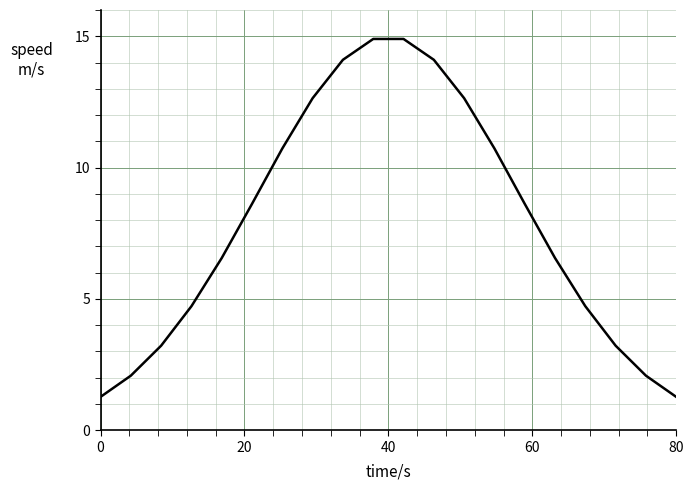

What is the greatest value displayed?

14.9